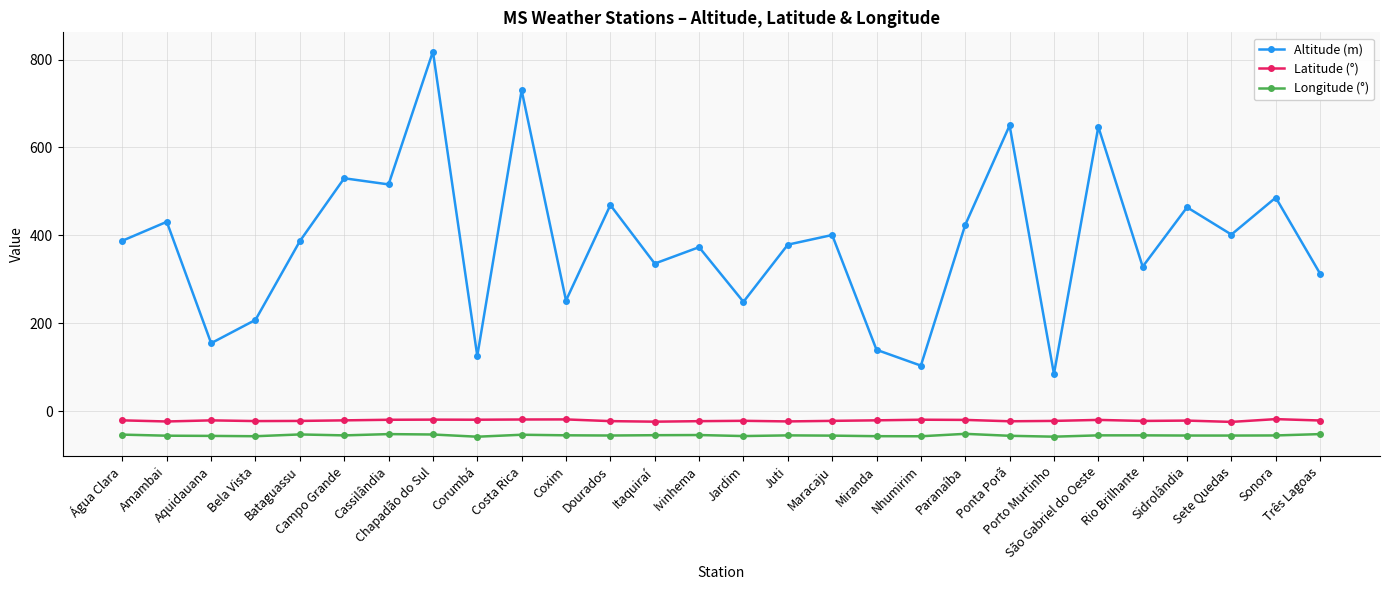

List the series in order of their peak value, lowest first.

Longitude (°), Latitude (°), Altitude (m)